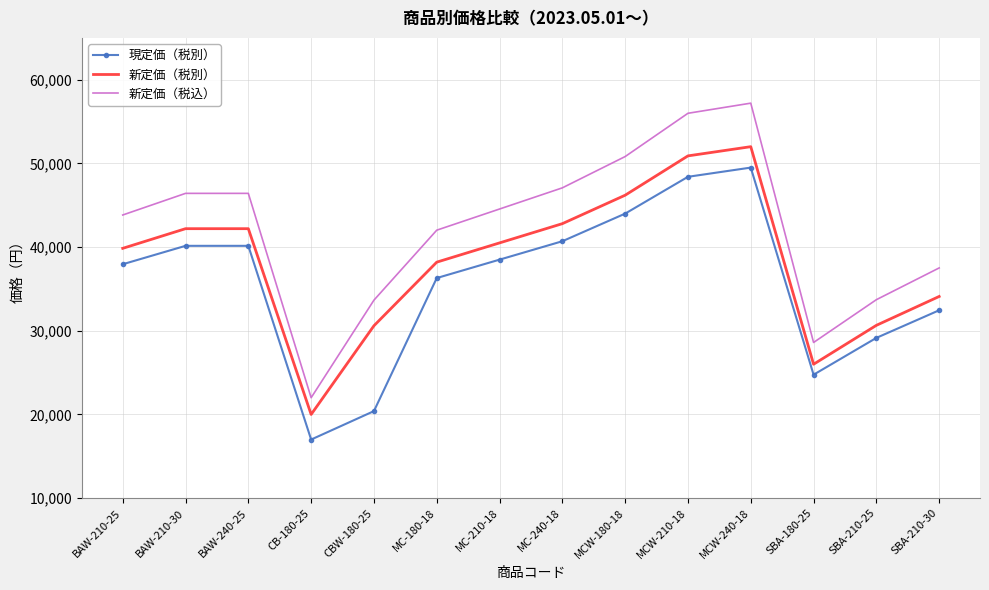

What is the minimum value shown in the chart?

17000